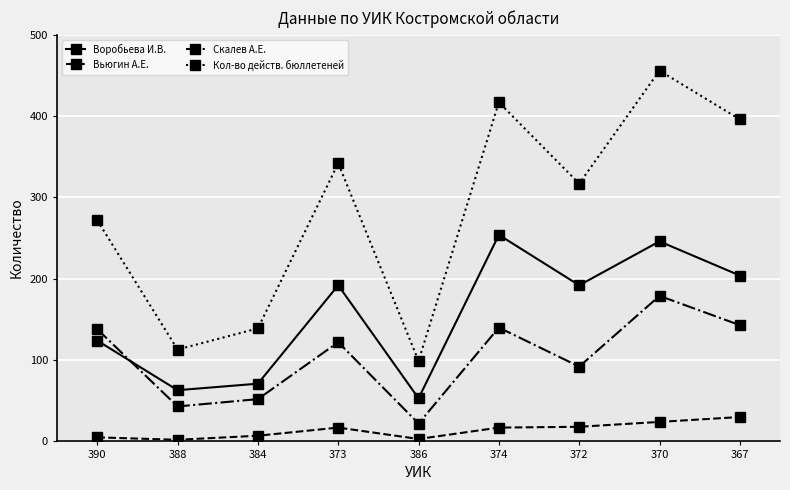

What is the label of the 7th point from the right?

384